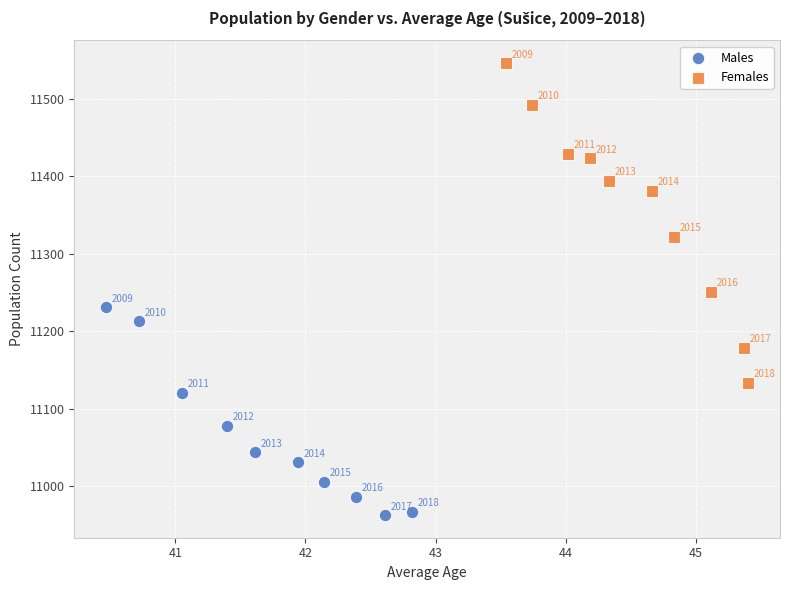

Which series contains the lowest Y value?

Males